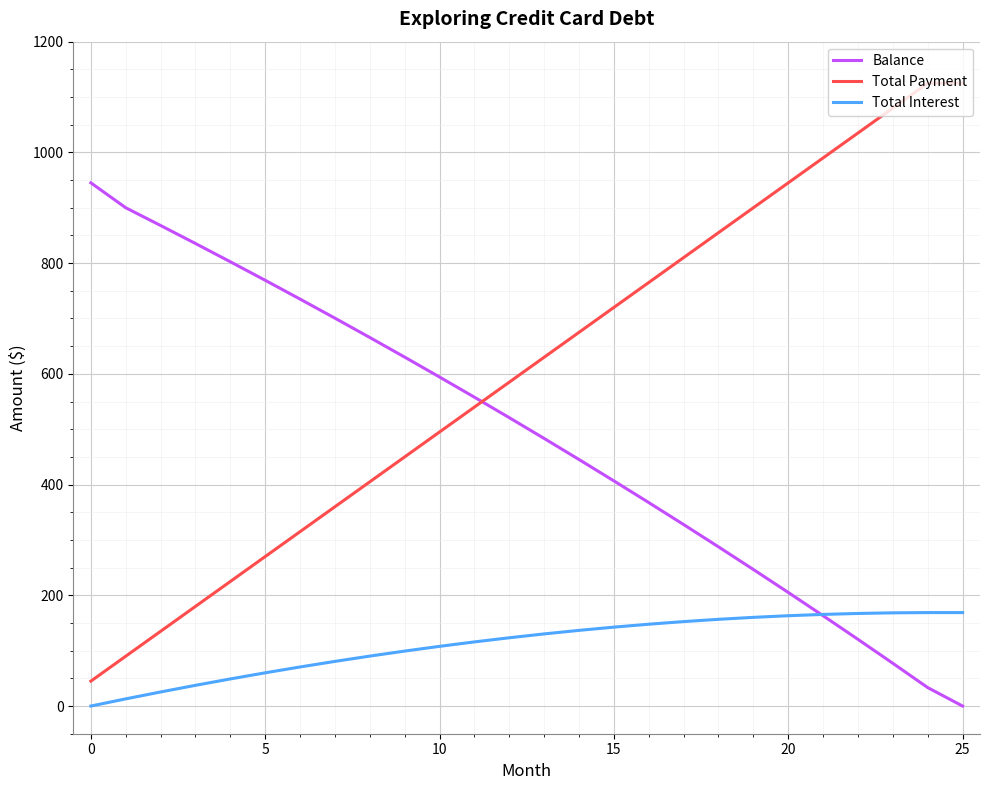

Which series has the widest spread of values?

Total Payment